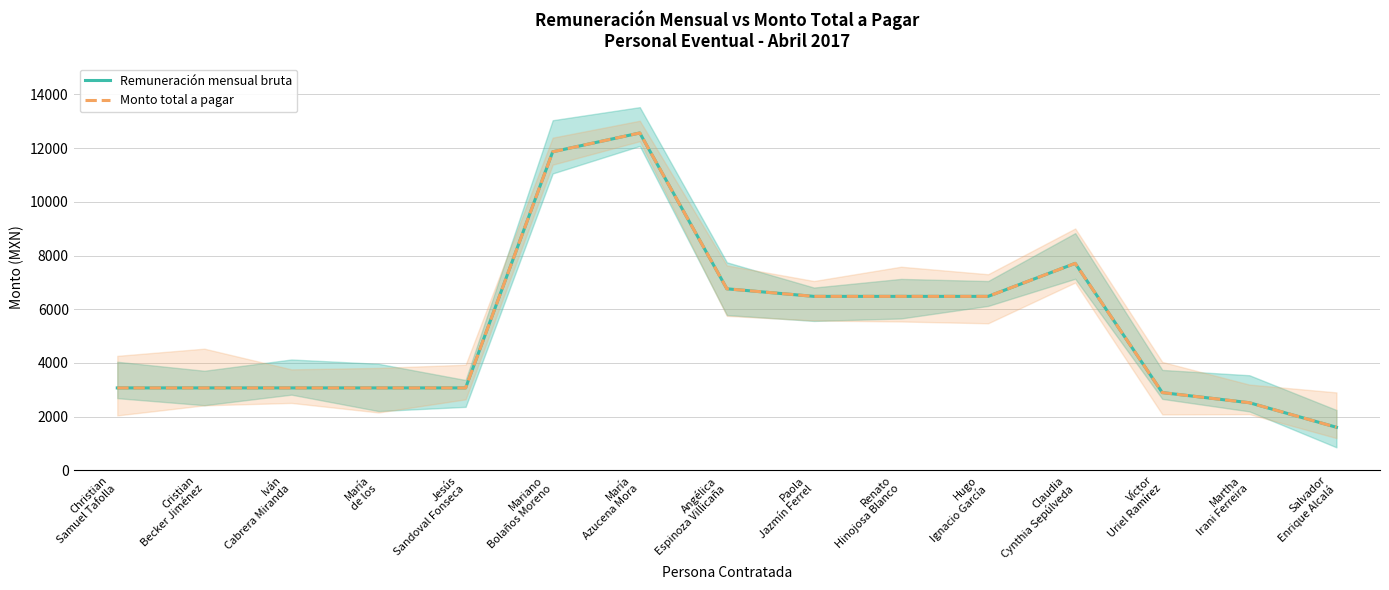

What is the difference between the maximum and minimum values in the Monto total a pagar series?

10960